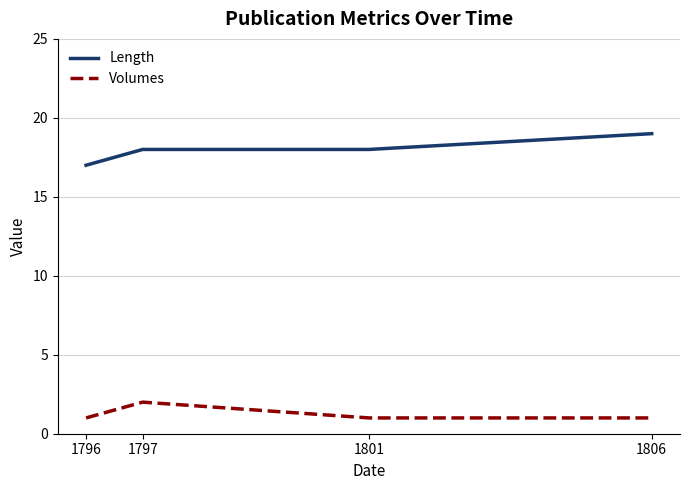

What is the highest value of the Length series?

19